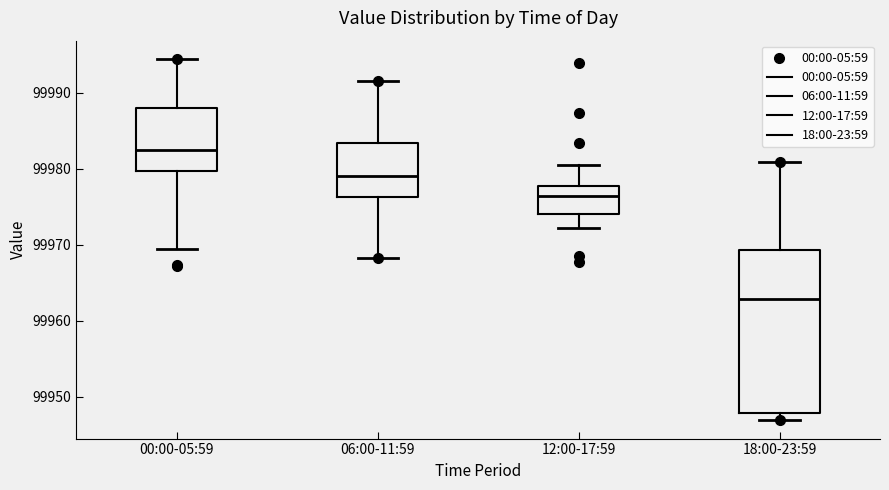

Where does the upper whisker of the box for 12:00-17:59 end on the y-axis? The values are not printed on the chart, so give them approximately, as read against the axis.

99980